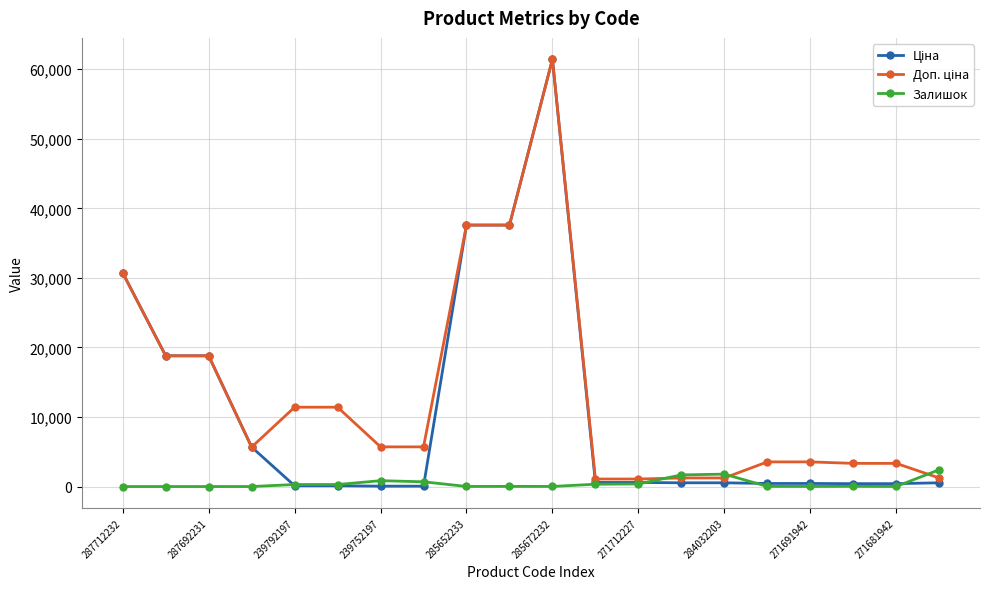

What is the maximum value for Залишок?

2419.0